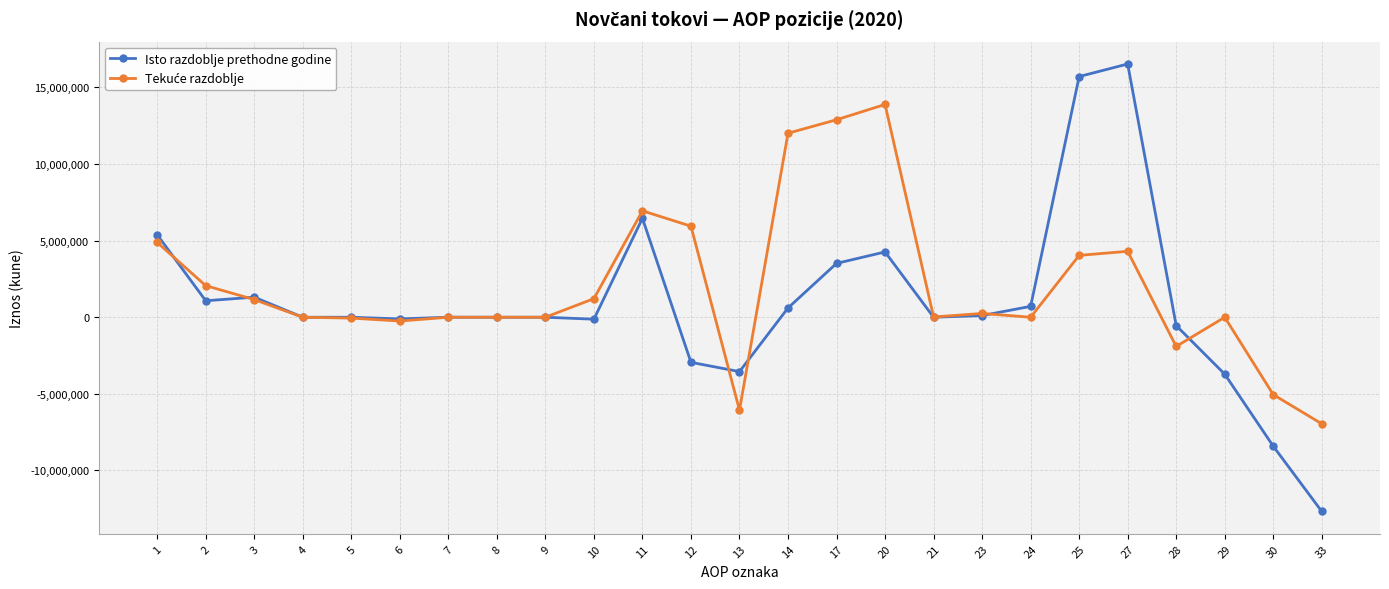

True or false: Isto razdoblje prethodne godine has more than 0 interior local peaks.

True